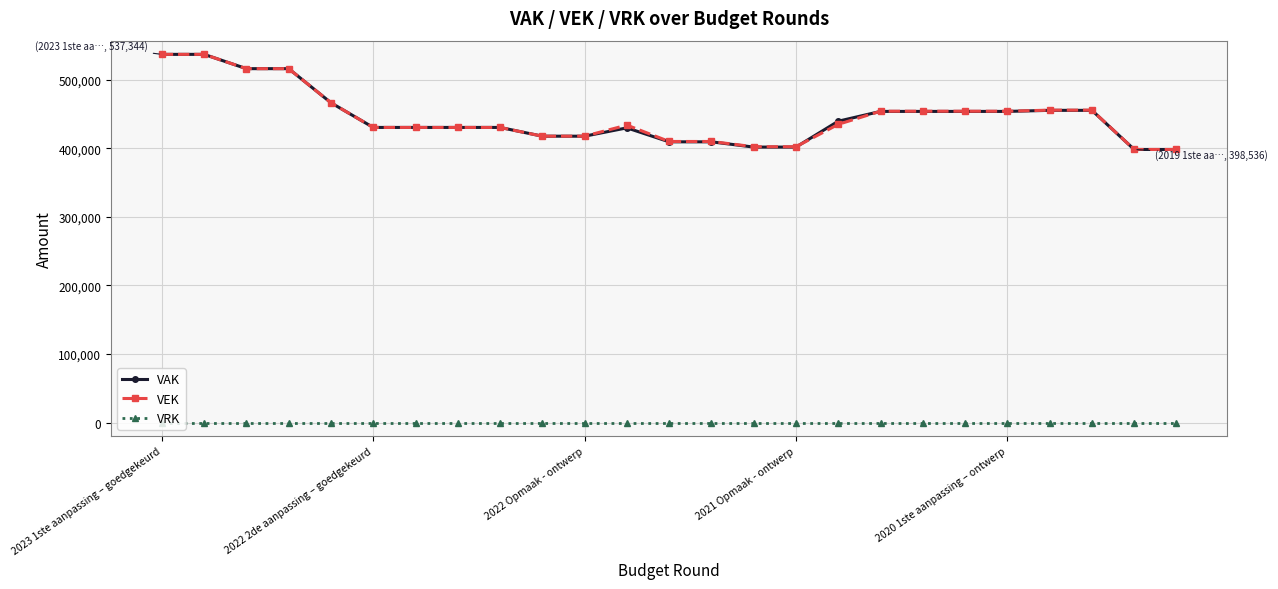

What is the greatest value displayed?

537344